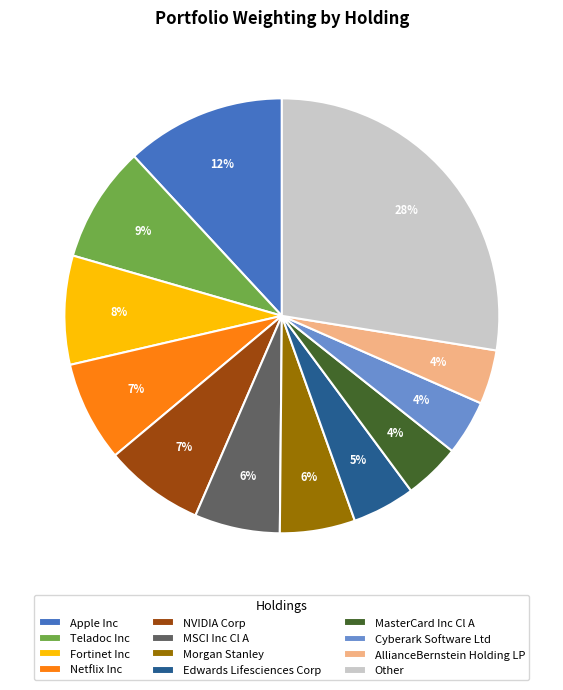

Does any single category account for the majority?

No